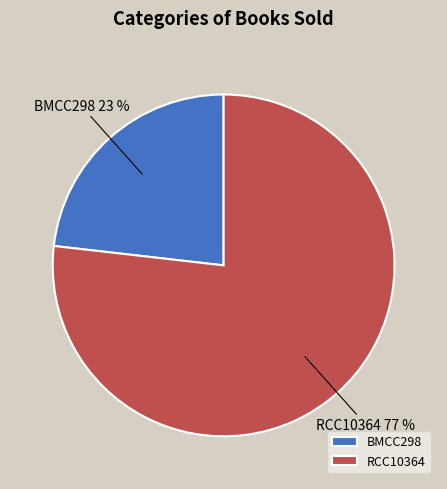

What is the largest slice in the pie chart?

RCC10364